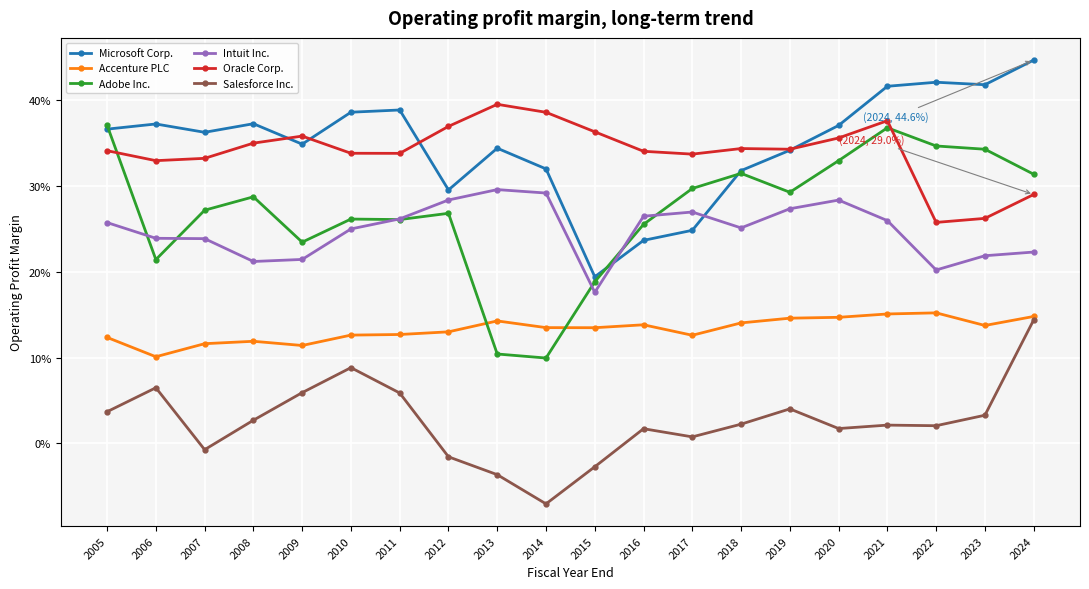

What is the sum of all Adobe Inc. values?

5.4